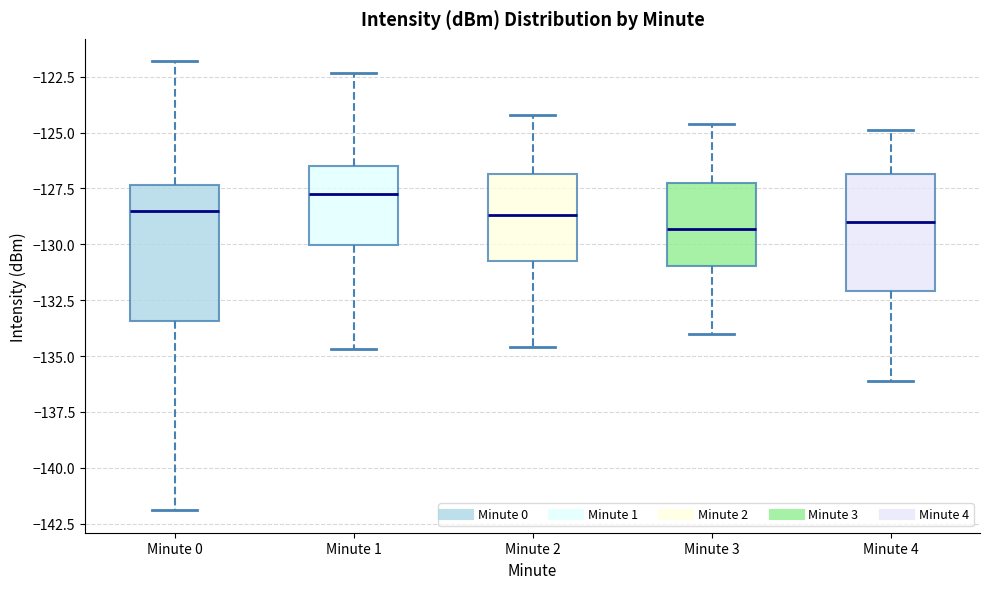

Where is the lower edge of the box for Minute 3 on the y-axis? The values are not printed on the chart, so give them approximately, as read against the axis.

-131.0